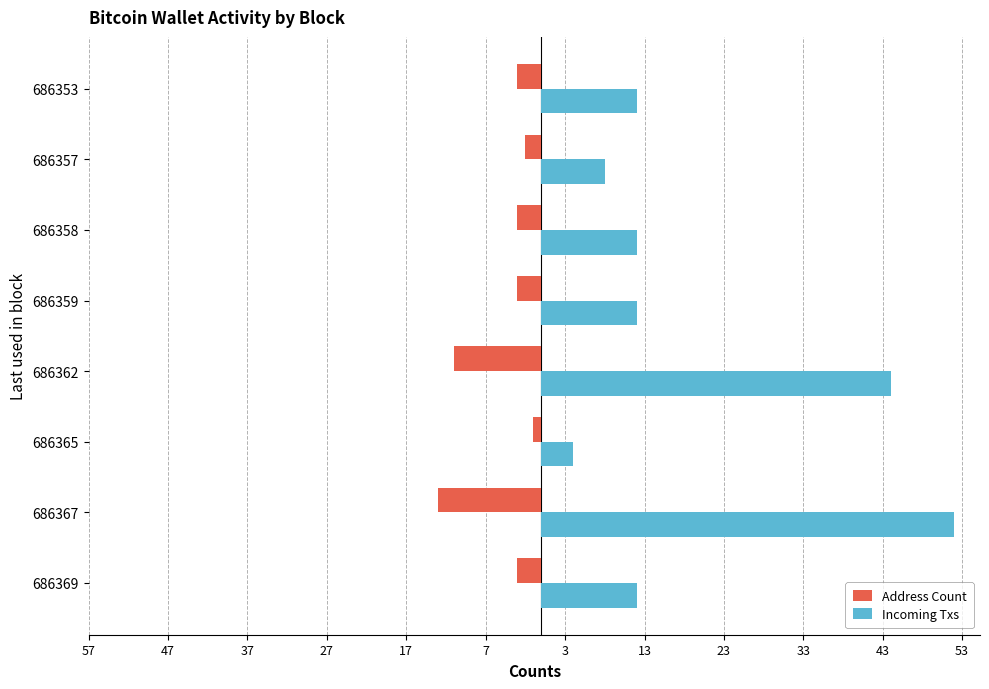

What are all the series names shown in the legend?

Address Count, Incoming Txs